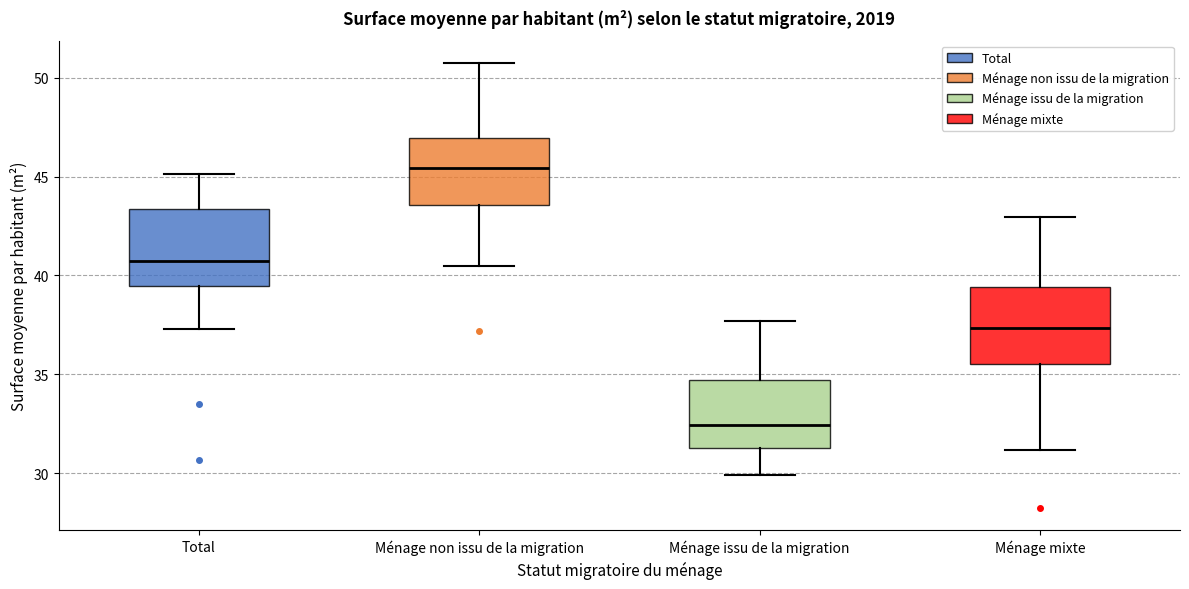

Which box's median line is the lowest?

Ménage issu de la migration